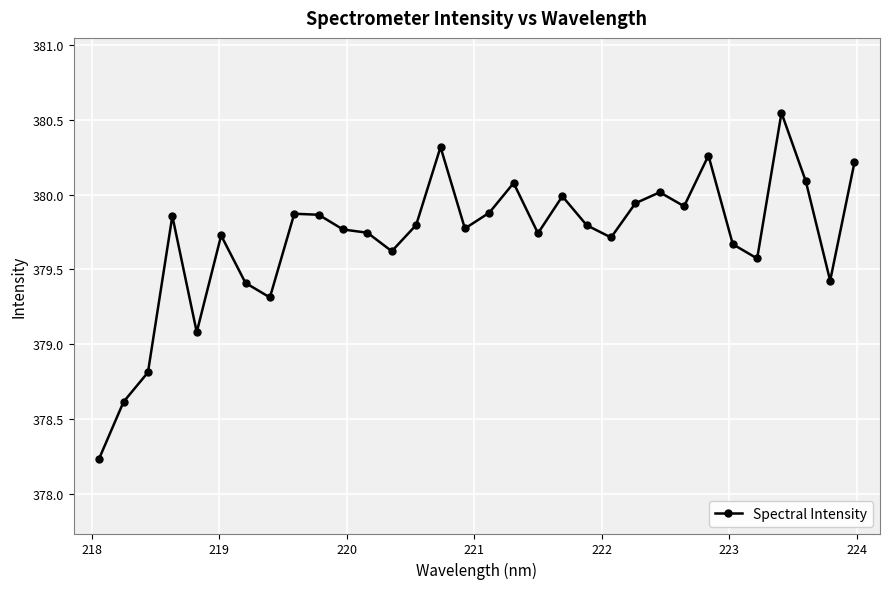

True or false: the data has more than 2 interior local peaks.

True